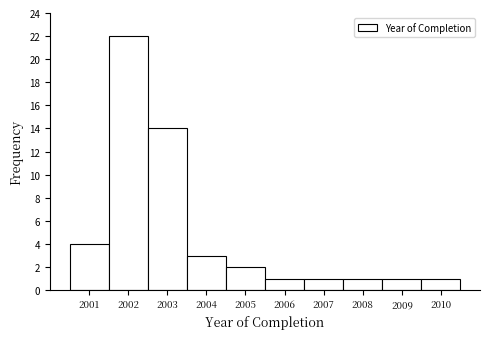

Reading left to right, transcribe all the data shown in this chart.

2001=4	2002=22	2003=14	2004=3	2005=2	2006=1	2007=1	2008=1	2009=1	2010=1